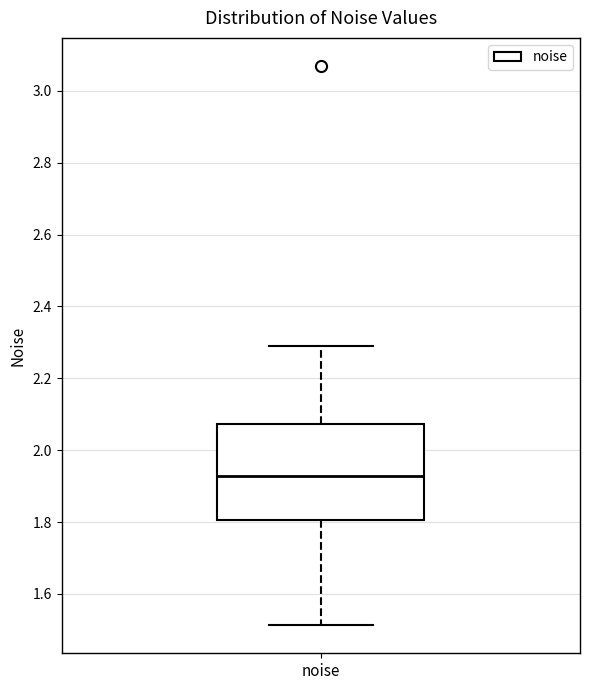

Where is the upper edge of the box for noise on the y-axis? The values are not printed on the chart, so give them approximately, as read against the axis.

2.08